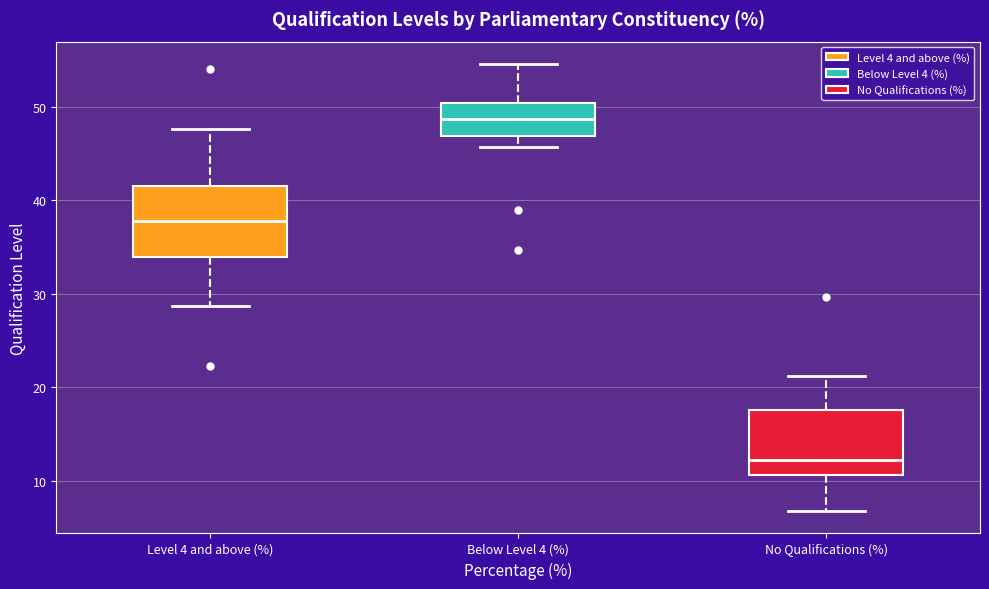

Reading left to right, read every box against the y-axis: the position of its median line, the range the box covers, and the ends of its whiskers. The values are not printed on the chart, so give them approximately, as read against the axis.

Level 4 and above (%): median 38, box 34 to 42, whiskers 29 to 48
Below Level 4 (%): median 49, box 47 to 50, whiskers 46 to 55
No Qualifications (%): median 12, box 11 to 18, whiskers 7 to 21